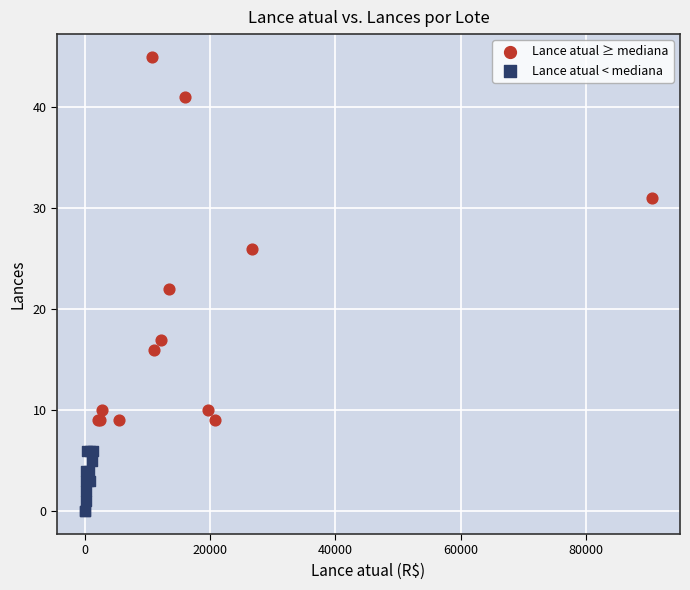

Which series reaches the maximum Y coordinate?

Lance atual ≥ mediana